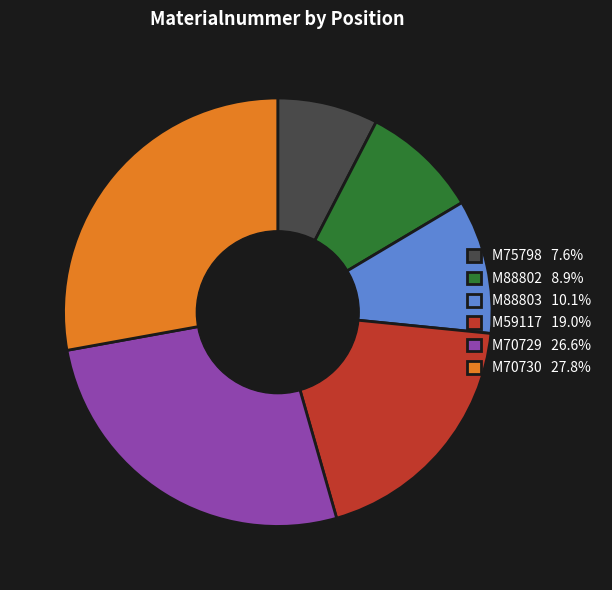

The M70729 slice represents 27% of the pie. True or false?

True